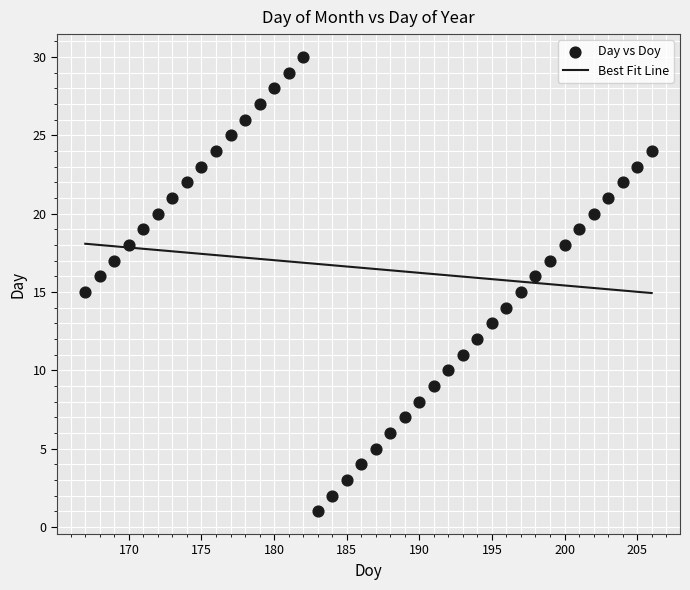

What is the range of Y values (max minus min)?

29